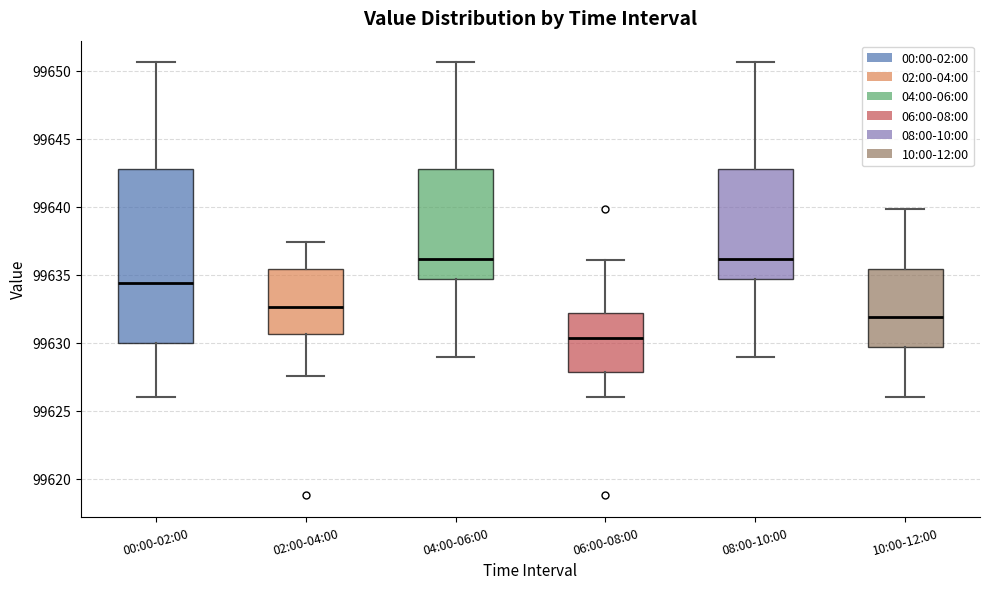

Where does the upper whisker of the box for 02:00-04:00 end on the y-axis? The values are not printed on the chart, so give them approximately, as read against the axis.

99637.5